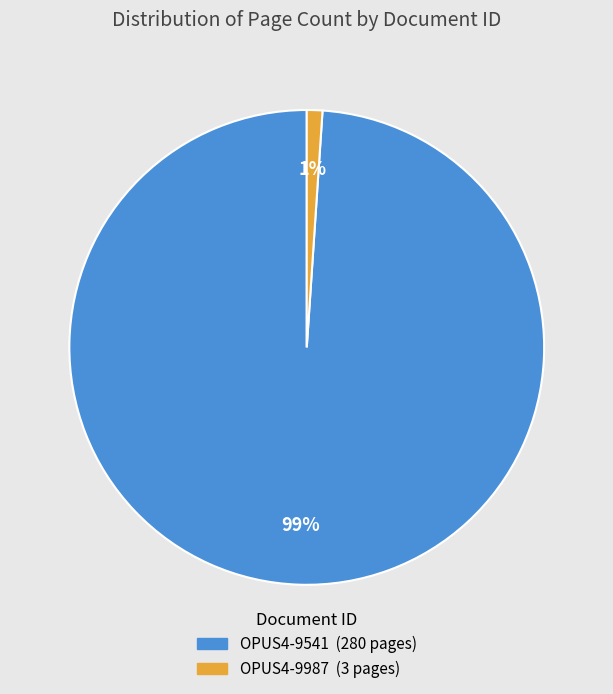

Between OPUS4-9541 and OPUS4-9987, which is larger?

OPUS4-9541